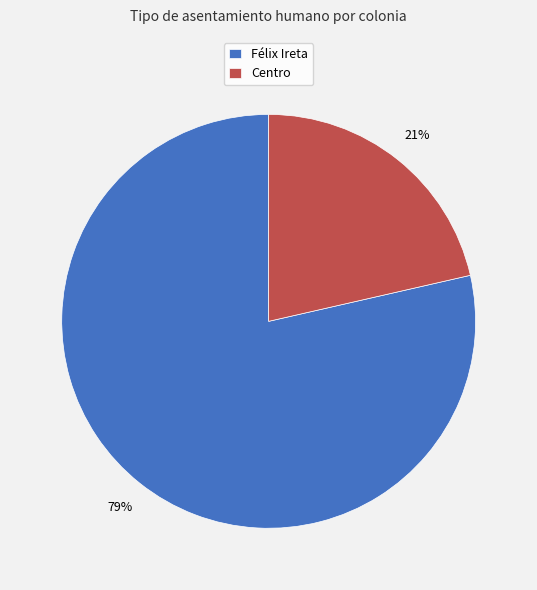

Does Centro represent more than half of the total?

No